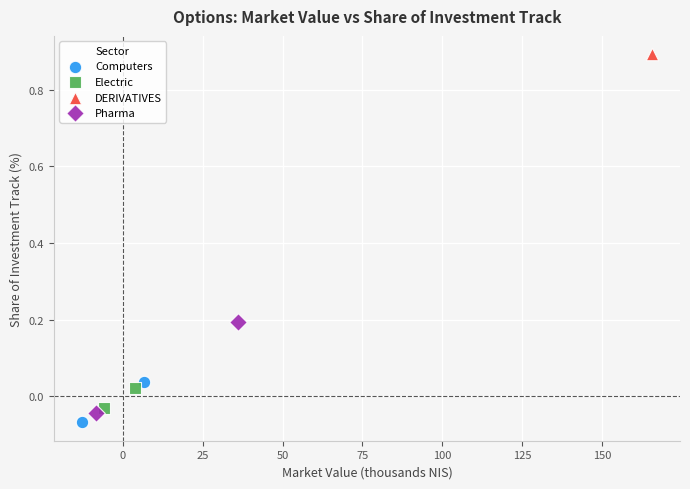

What are all the series names shown in the legend?

Computers, Electric, DERIVATIVES, Pharma